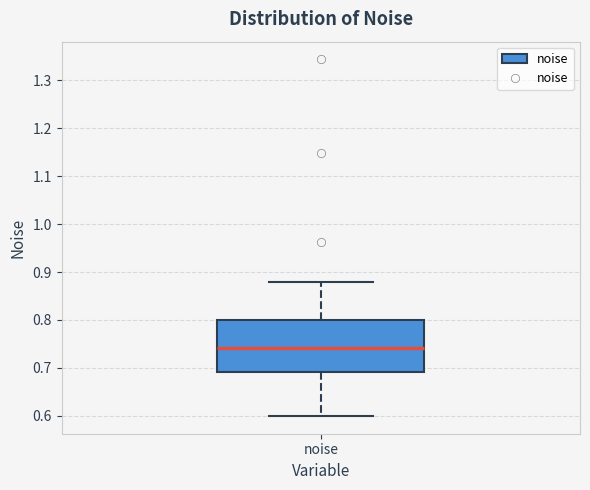

Read this box plot against the y-axis: the position of the median line, the range covered by the box, and the ends of both whiskers. The values are not printed on the chart, so give them approximately, as read against the axis.

median 0.74, box 0.69 to 0.80, whiskers 0.60 to 0.88